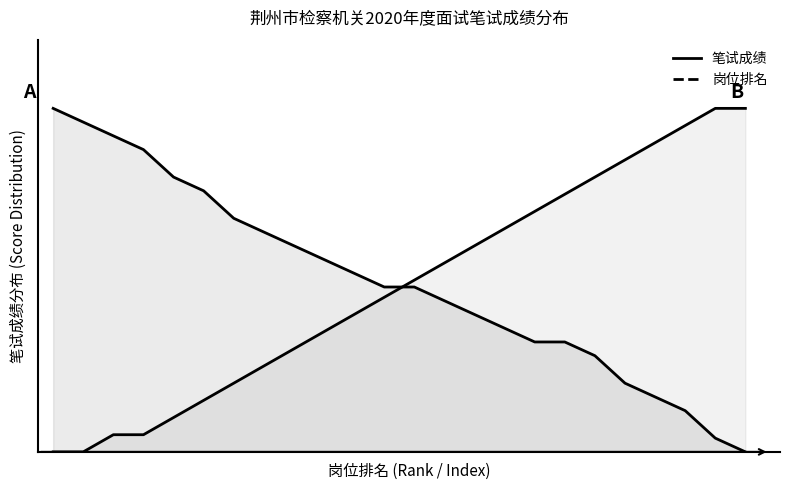

What value does the 岗位排名 series have at 6?

0.2